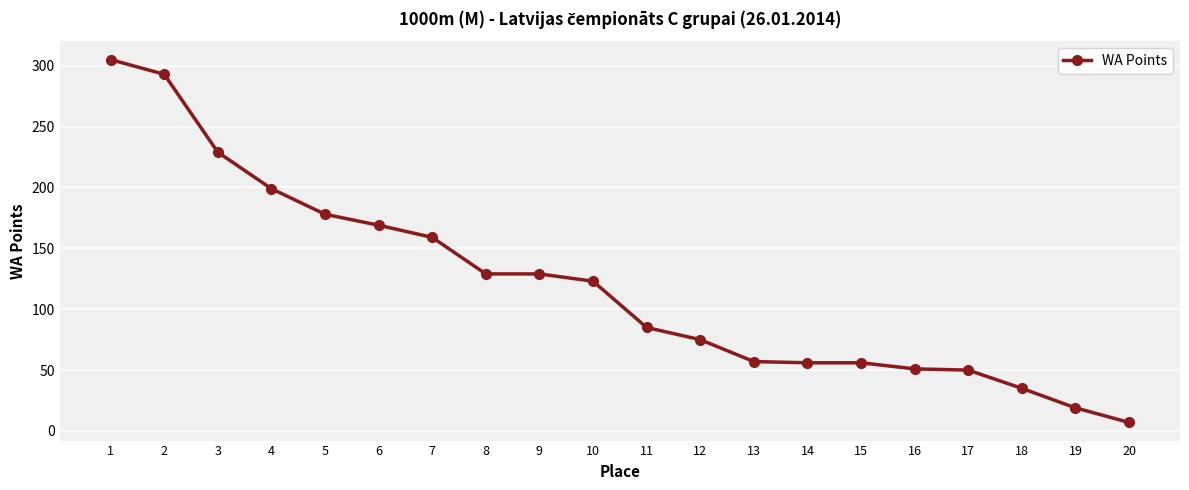

What is the difference between the maximum and minimum values?

298